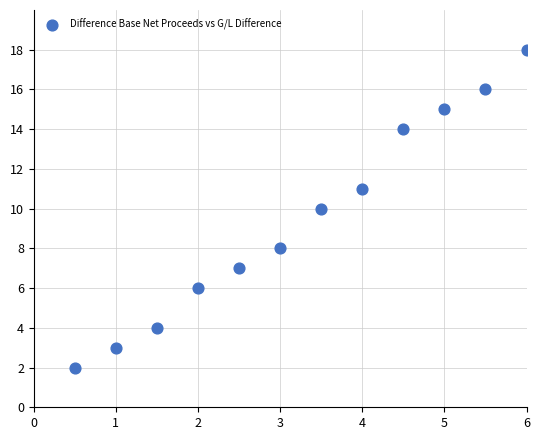

What is the range of Y values (max minus min)?

16